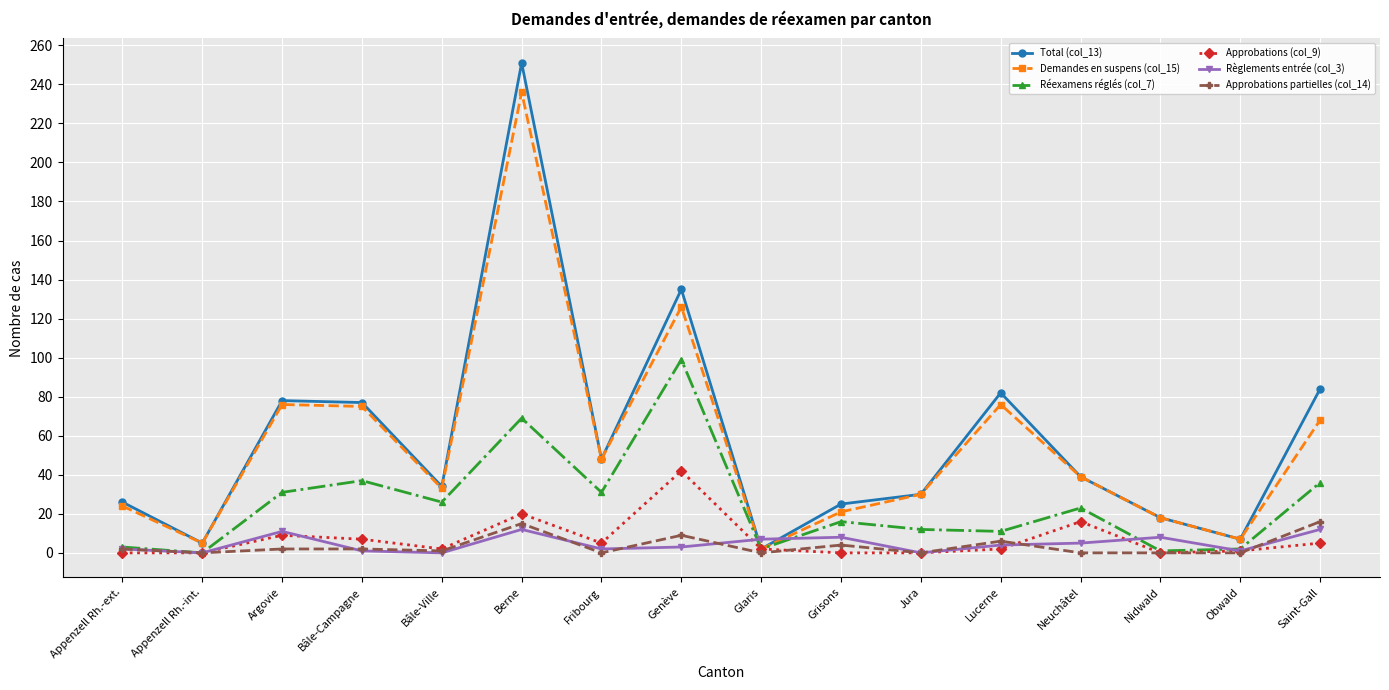

True or false: Approbations partielles (col_14) has a value of 9 at Jura.

False